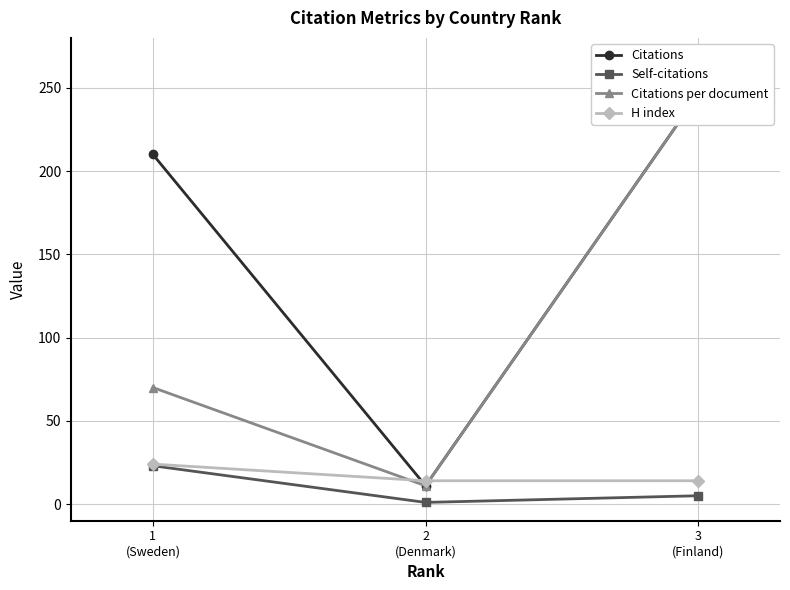

What is the difference between the maximum and minimum values in the H index series?

10